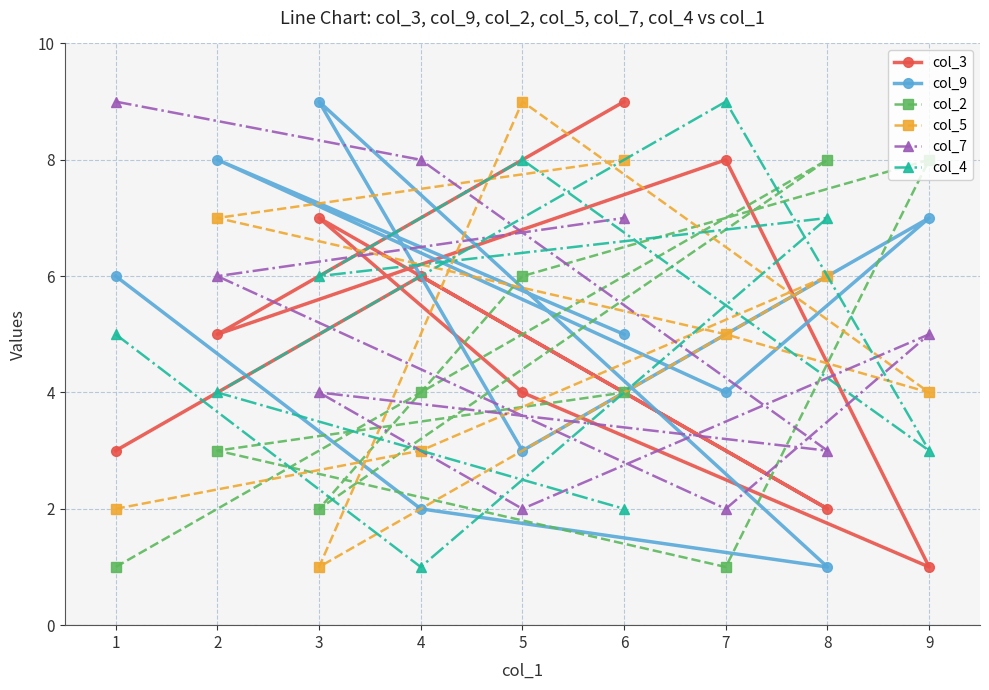

How many interior local peaks does the col_7 series have?

2